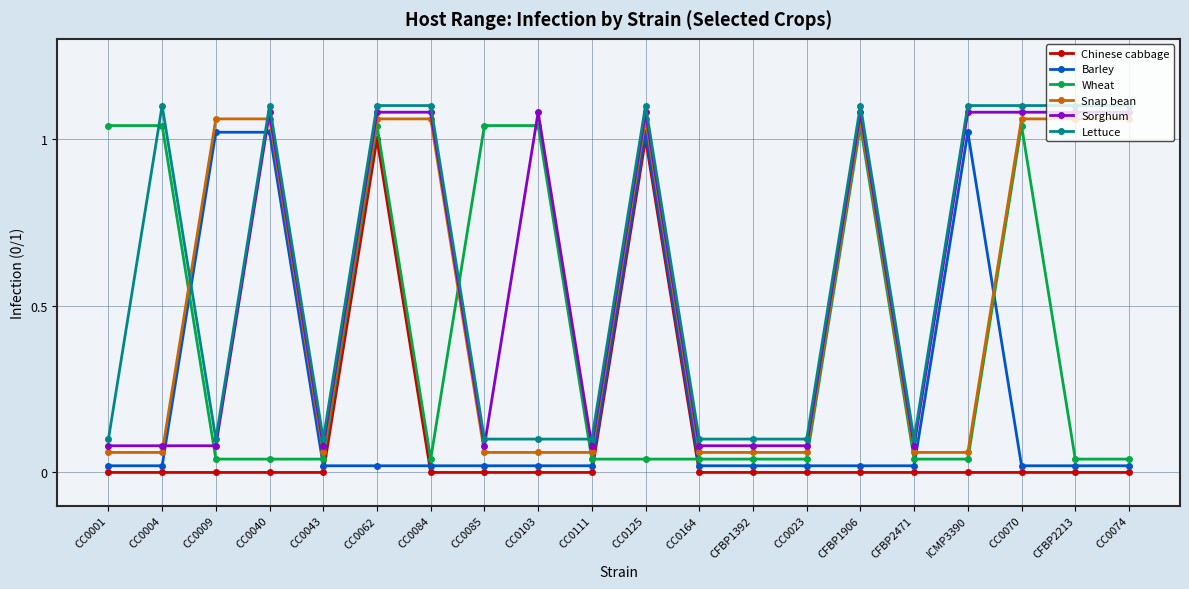

In Chinese cabbage, how many points are higher than both neighbors (excluding endpoints)?

2